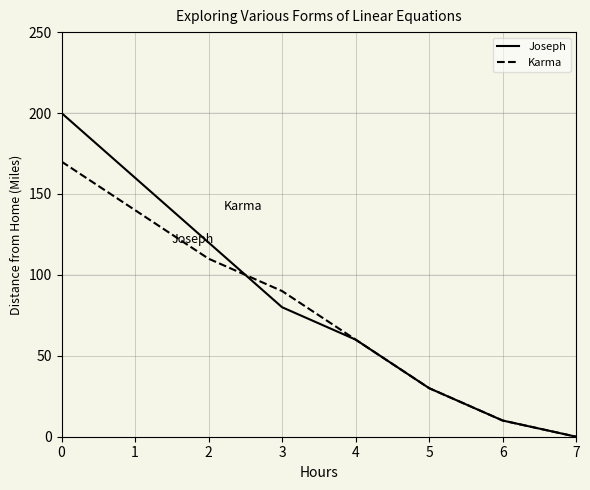

List the labels in order of Joseph value, largest first.

0, 1, 2, 3, 4, 5, 6, 7